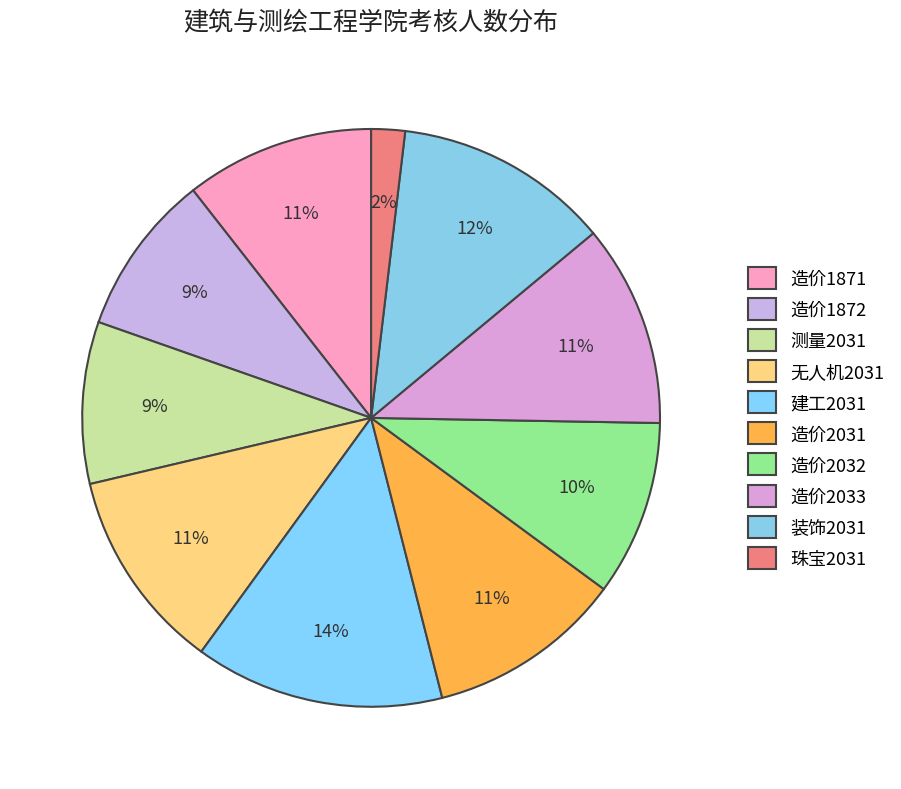

How many slices are in this pie chart?

10